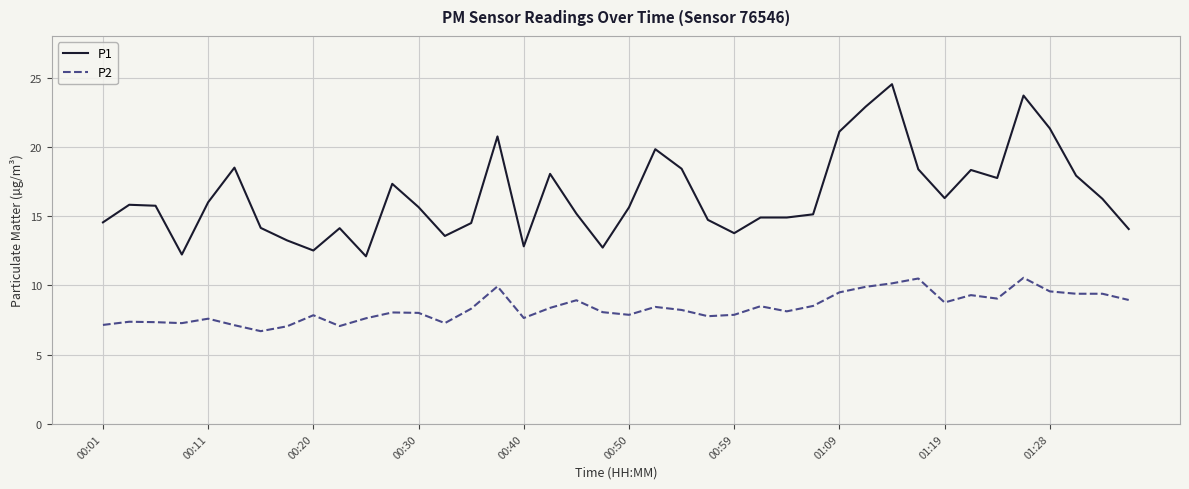

True or false: P2 and P1 cross at least once.

False